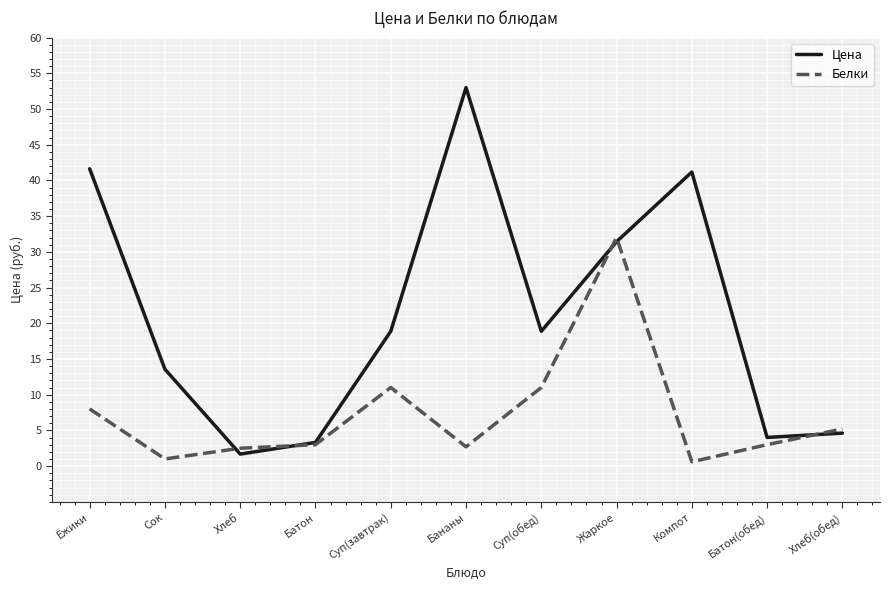

What position from the right is Батон?

8